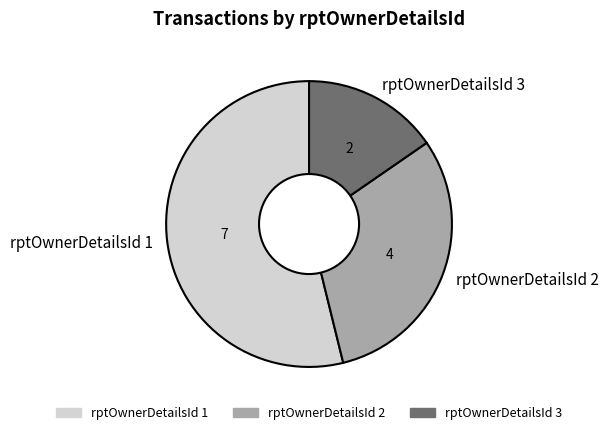

What is the largest slice in the pie chart?

rptOwnerDetailsId 1